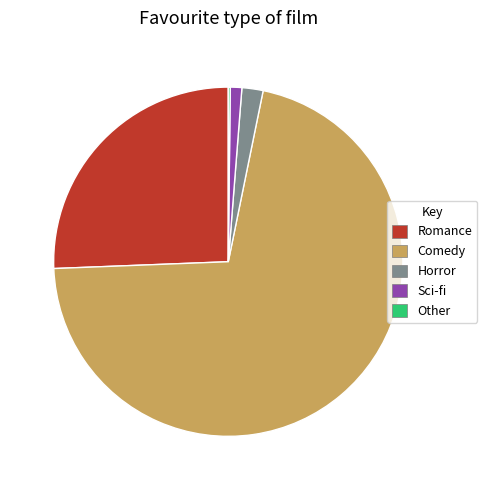

Which slice represents more than half of the pie?

Comedy